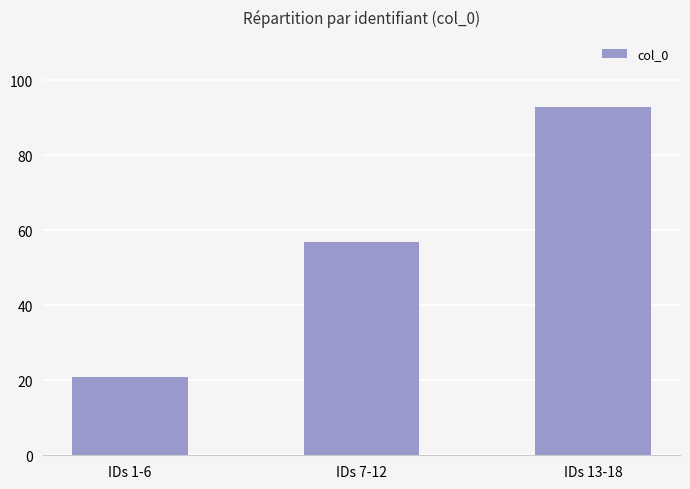

Between IDs 7-12 and IDs 1-6, which is larger?

IDs 7-12